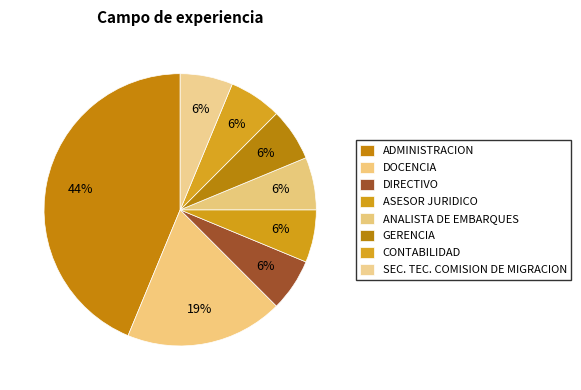

To the nearest percent, what is the difference between the ADMINISTRACION and ANALISTA DE EMBARQUES slice percentages?

38%